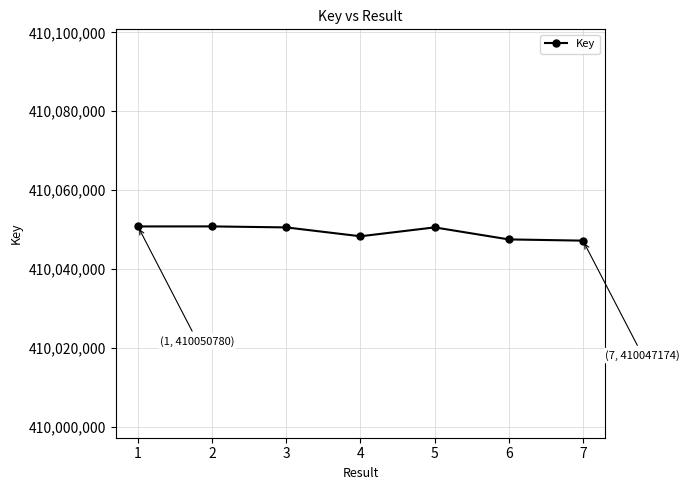

What is the minimum value shown in the chart?

410047174